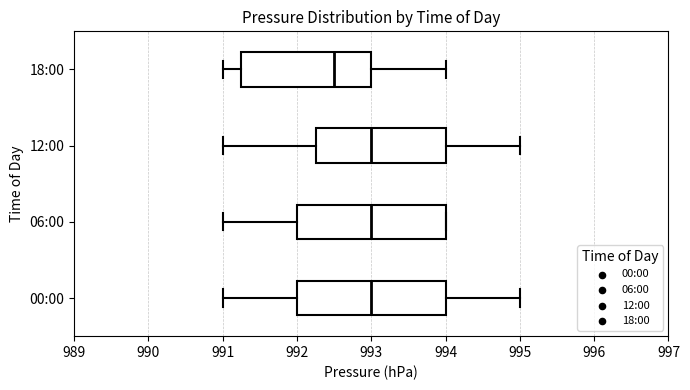

Reading bottom to top, read every box against the x-axis: the position of its median line, the range the box covers, and the ends of its whiskers. The values are not printed on the chart, so give them approximately, as read against the axis.

00:00: median 993.0, box 992.0 to 994.0, whiskers 991.0 to 995.0
06:00: median 993.0, box 992.0 to 994.0, whiskers 991.0 to 994.0
12:00: median 993.0, box 992.3 to 994.0, whiskers 991.0 to 995.0
18:00: median 992.5, box 991.3 to 993.0, whiskers 991.0 to 994.0